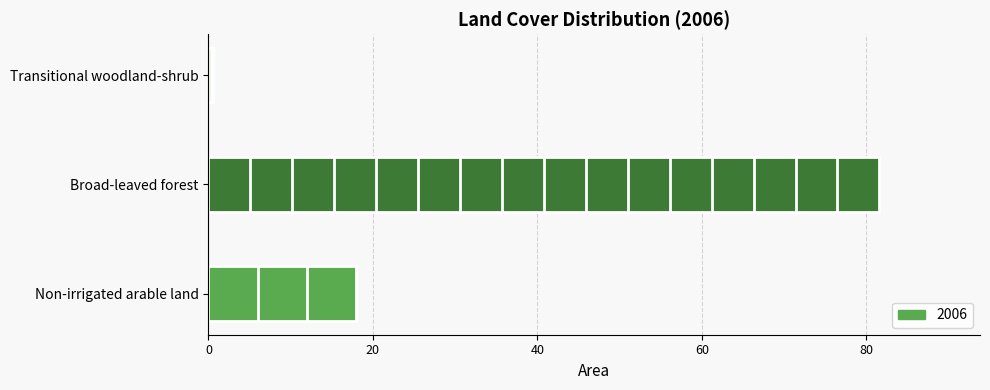

What is the difference between the maximum and second lowest values?

63.7